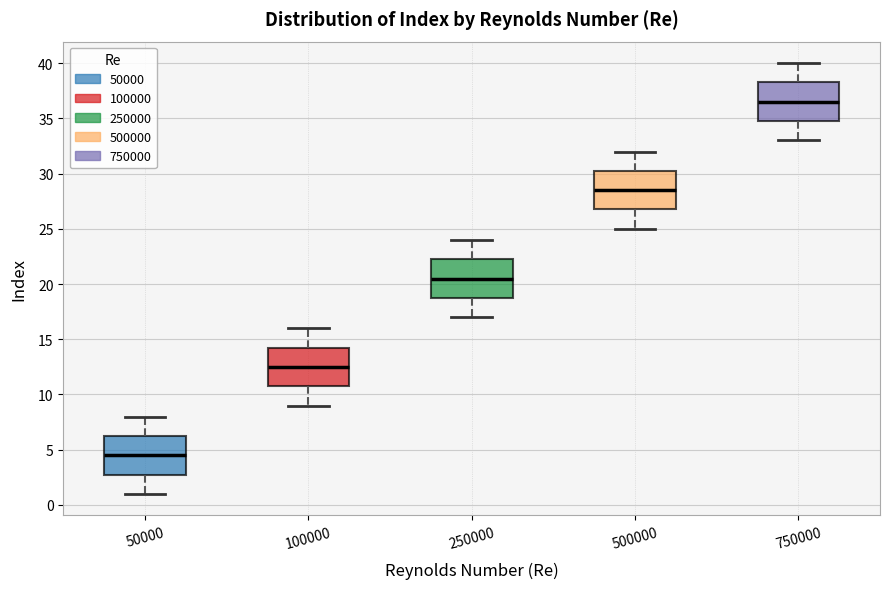

Reading left to right, read every box against the y-axis: the position of its median line, the range the box covers, and the ends of its whiskers. The values are not printed on the chart, so give them approximately, as read against the axis.

50000: median 4.5, box 3.0 to 6.5, whiskers 1.0 to 8.0
100000: median 12.5, box 11.0 to 14.5, whiskers 9.0 to 16.0
250000: median 20.5, box 19.0 to 22.5, whiskers 17.0 to 24.0
500000: median 28.5, box 27.0 to 30.5, whiskers 25.0 to 32.0
750000: median 36.5, box 35.0 to 38.5, whiskers 33.0 to 40.0